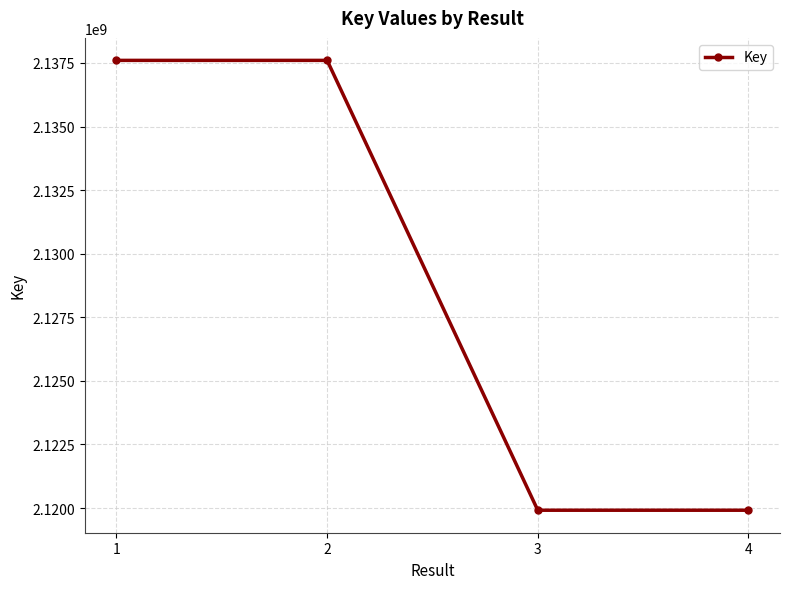

At which category does the data reach its first local peak?

2